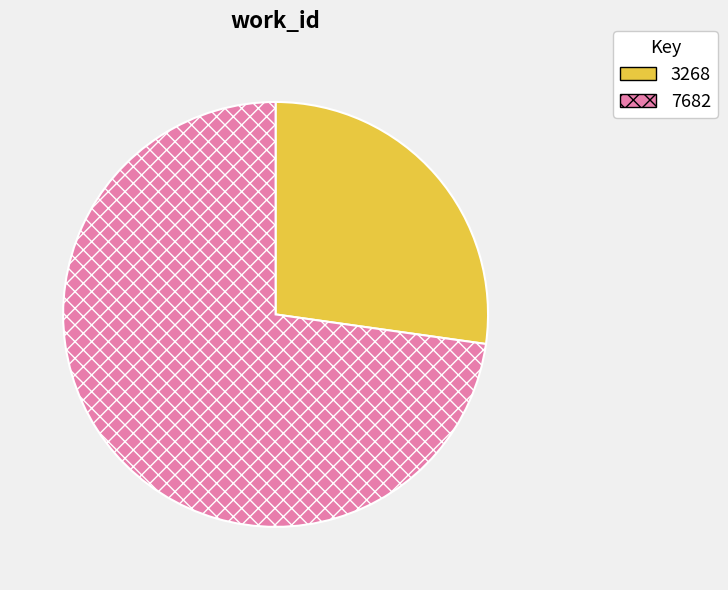

Do 3268 and 7682 together represent more than half of the pie?

Yes